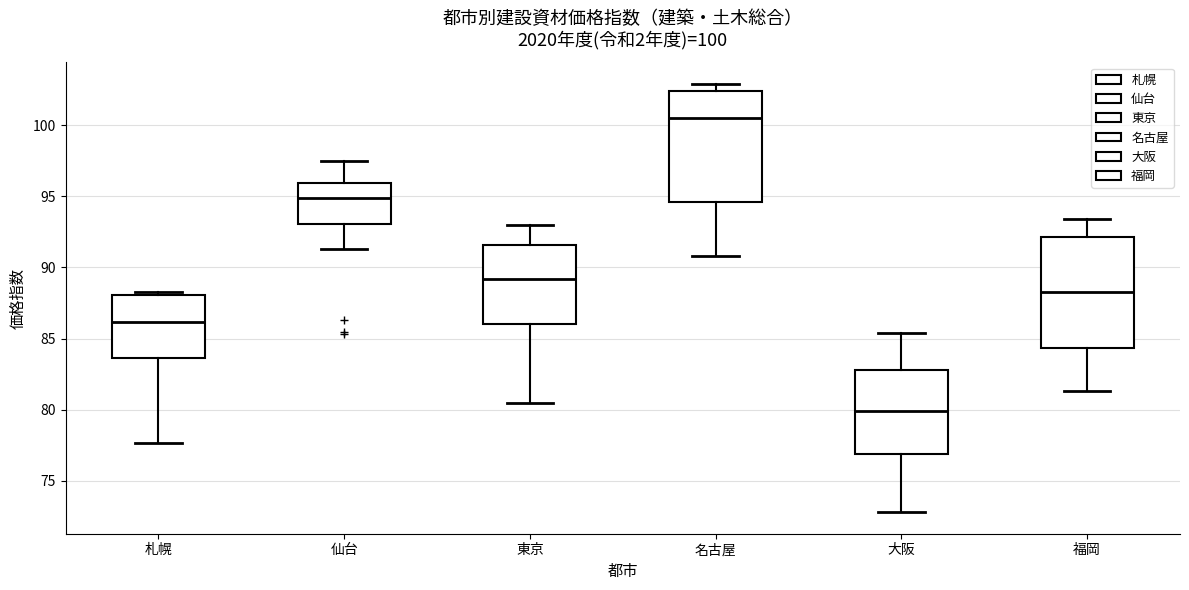

Which box has the lowest median line?

大阪